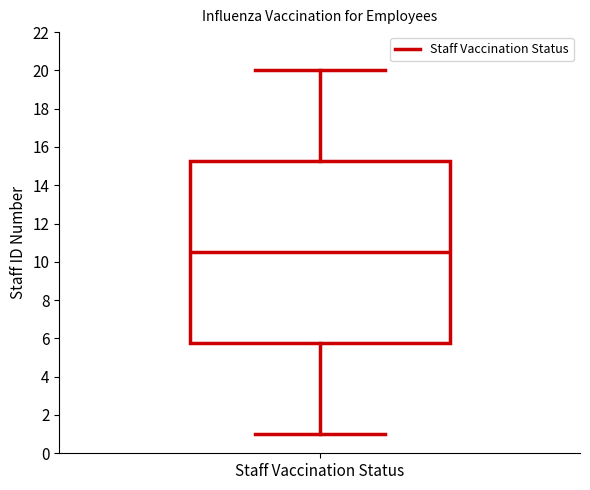

Where does the lower whisker of the box for Staff Vaccination Status end on the y-axis? The values are not printed on the chart, so give them approximately, as read against the axis.

1.0